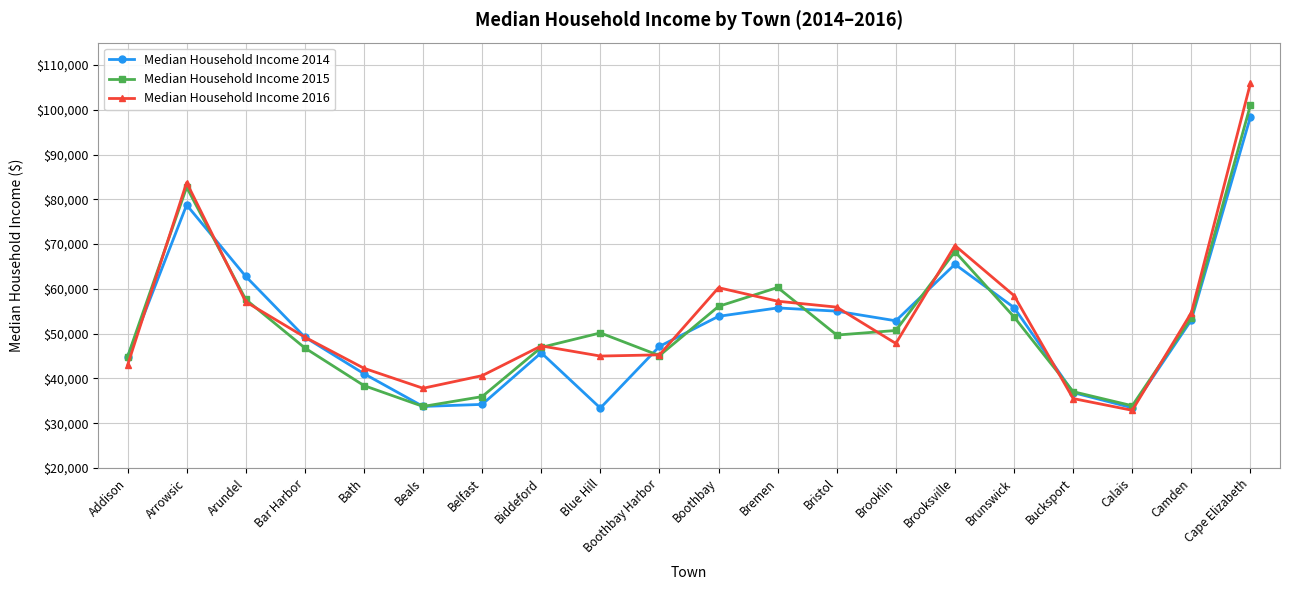

What is the total value across all series at Bristol?

160645